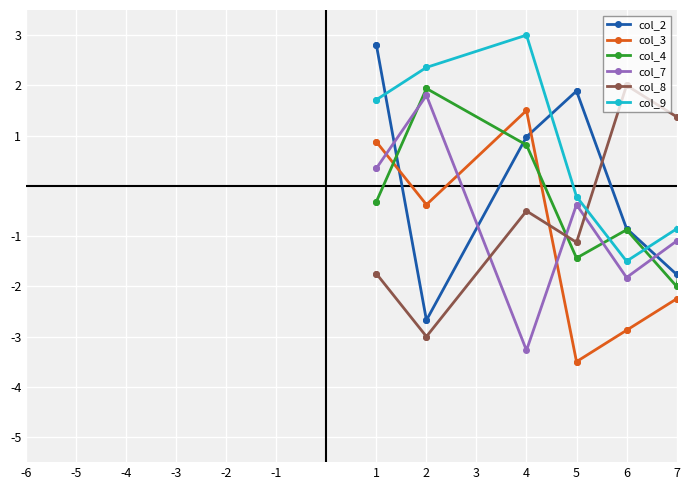

True or false: col_3 and col_9 intersect in this chart.

False